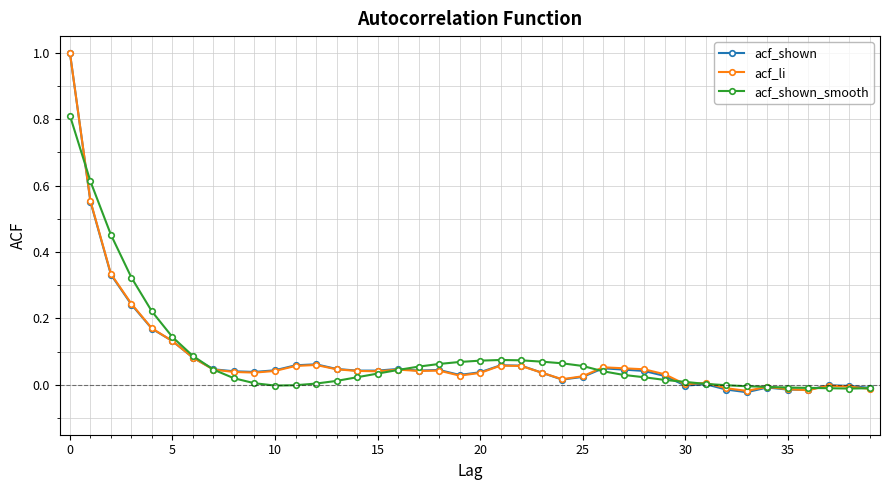

True or false: acf_shown has more than 2 interior local peaks.

True